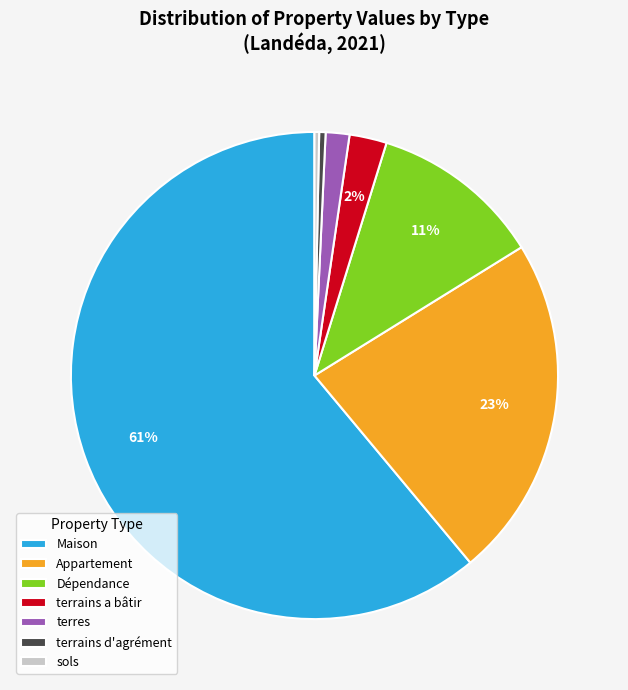

To the nearest percent, what is the average slice percentage?

14%